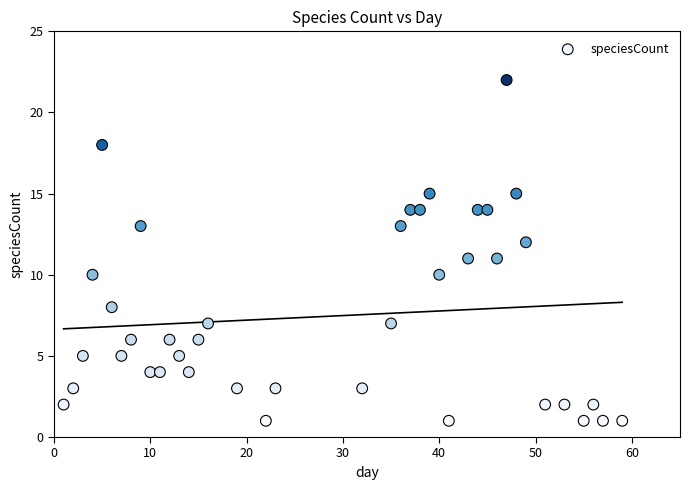

What is the range of X values (max minus min)?

58